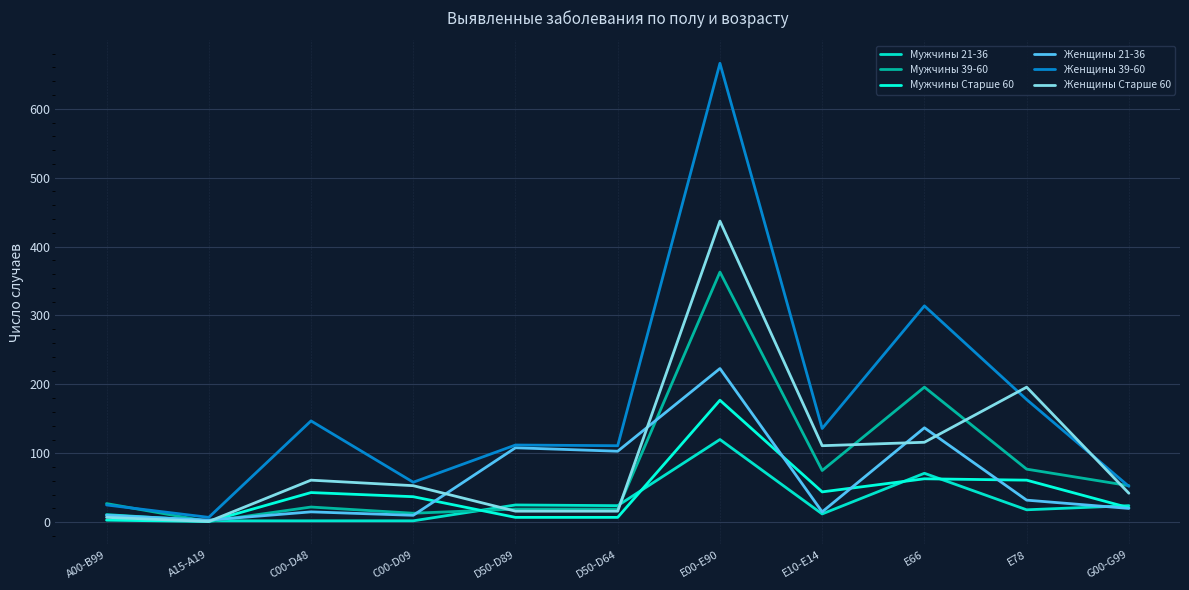

Between D50-D89 and Е10-Е14, which series saw the biggest shift?

Женщины Старше 60